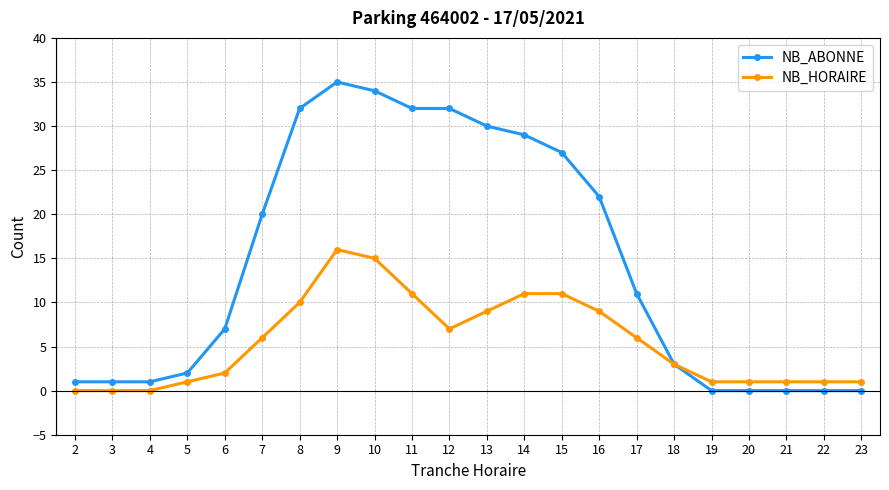

Reading left to right, list all the values displayed in this chart.

NB_ABONNE: 1	1	1	2	7	20	32	35	34	32	32	30	29	27	22	11	3	0	0	0	0	0
NB_HORAIRE: 0	0	0	1	2	6	10	16	15	11	7	9	11	11	9	6	3	1	1	1	1	1